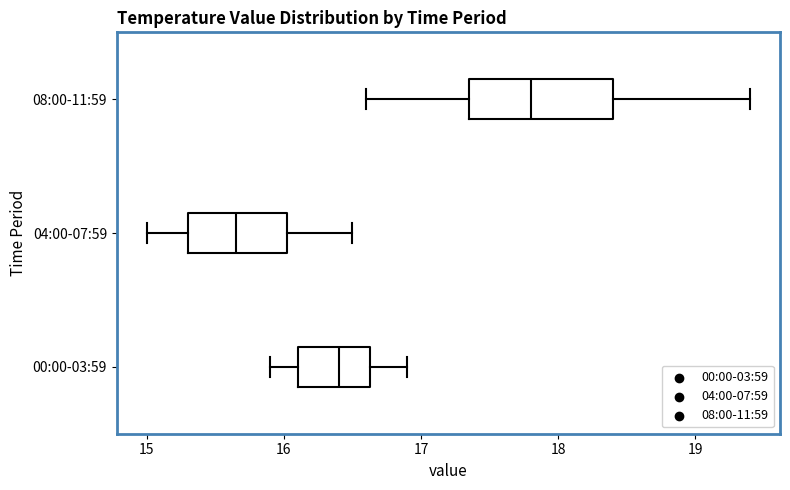

Reading bottom to top, transcribe this box plot: for each box, give where its median line is, the range the box spans, and where its two whiskers end, as read against the x-axis. The values are not printed on the chart, so give them approximately, as read against the axis.

00:00-03:59: median 16.4, box 16.1 to 16.6, whiskers 15.9 to 16.9
04:00-07:59: median 15.7, box 15.3 to 16.0, whiskers 15.0 to 16.5
08:00-11:59: median 17.8, box 17.4 to 18.4, whiskers 16.6 to 19.4